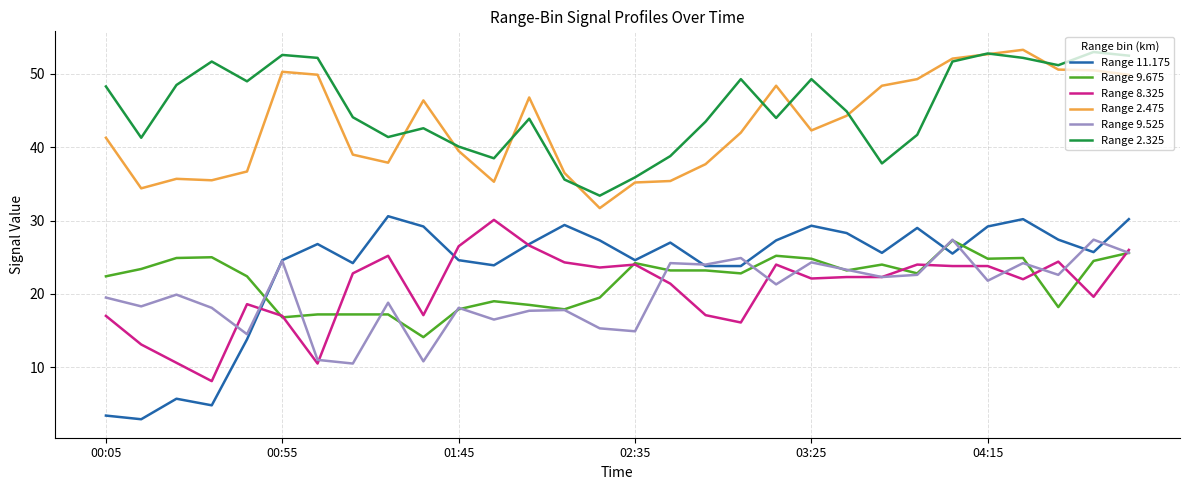

Does the chart display data point markers on the line(s)?

No